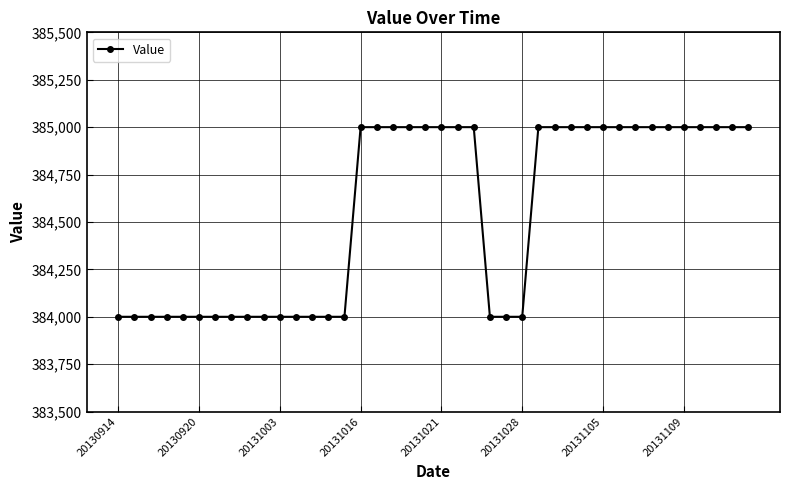

What is the average value?

384550